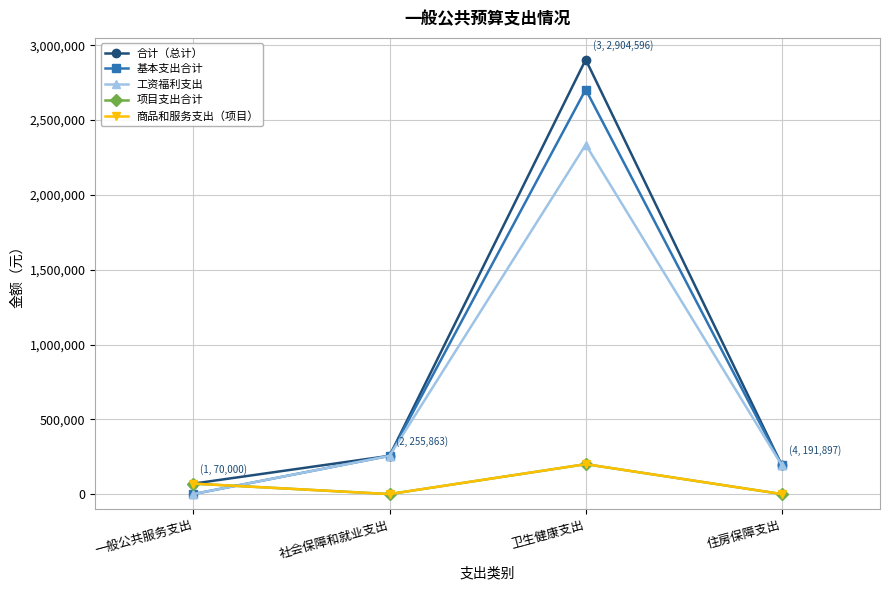

How many lines are shown in the chart?

5